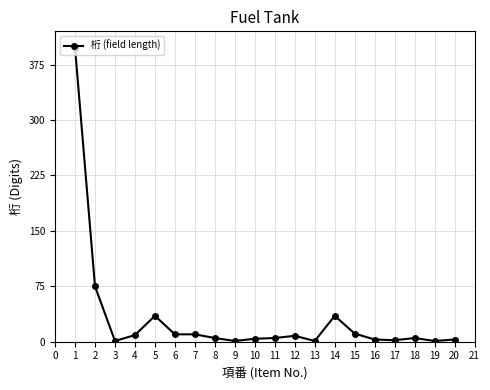

Approximately how many times larger is the value at 14 compared to 4?

3.9